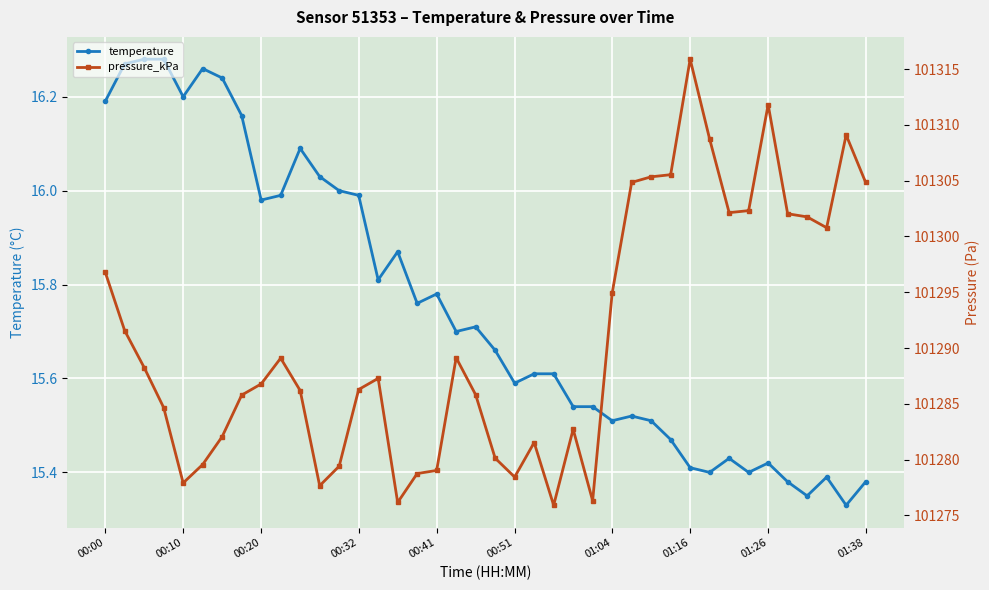

True or false: pressure_kPa and temperature cross at least once.

False